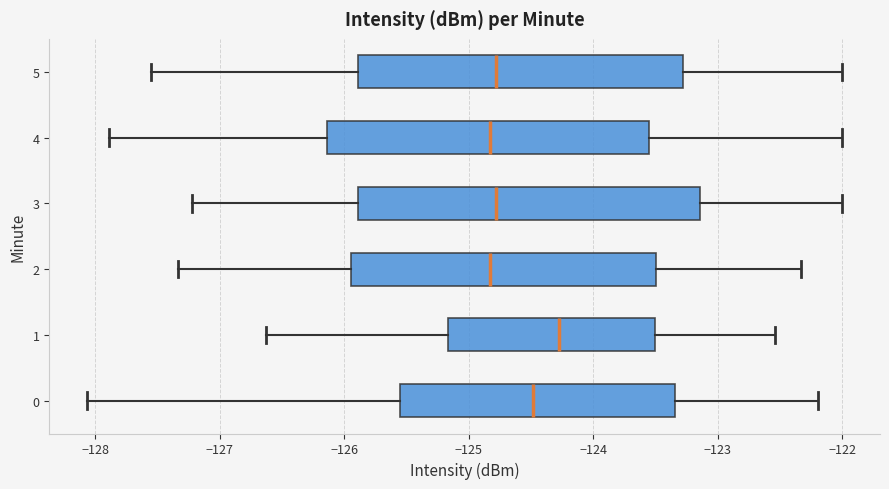

Which box's median line is the furthest to the right?

1